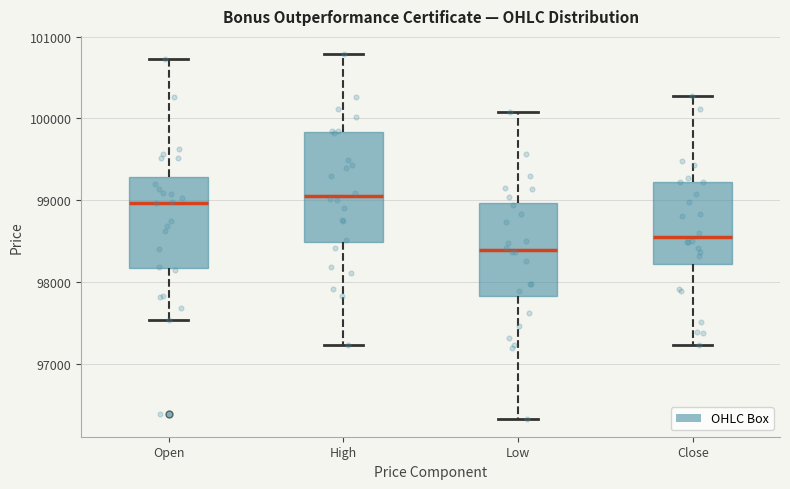

Which box is the tallest, from its lower edge to its upper edge?

High